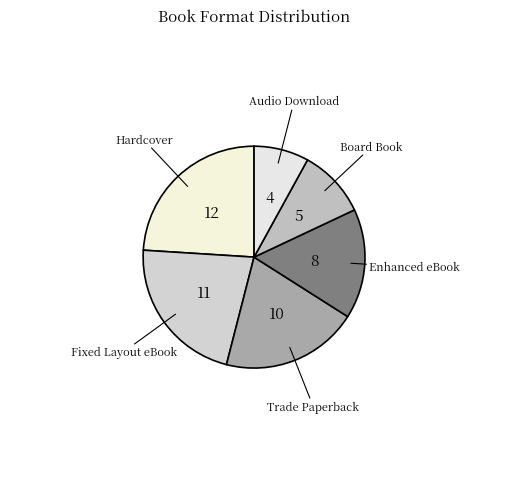

To the nearest percent, what is the average slice percentage?

17%